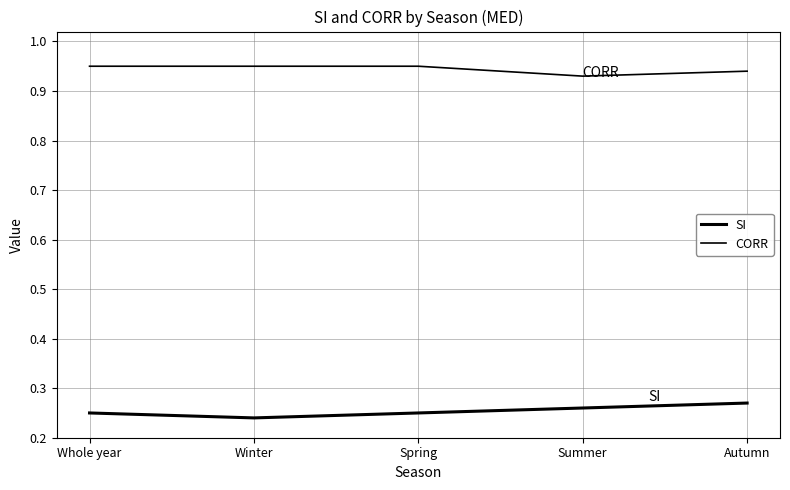

Rank the categories by CORR value from highest to lowest.

Whole year, Winter, Spring, Autumn, Summer